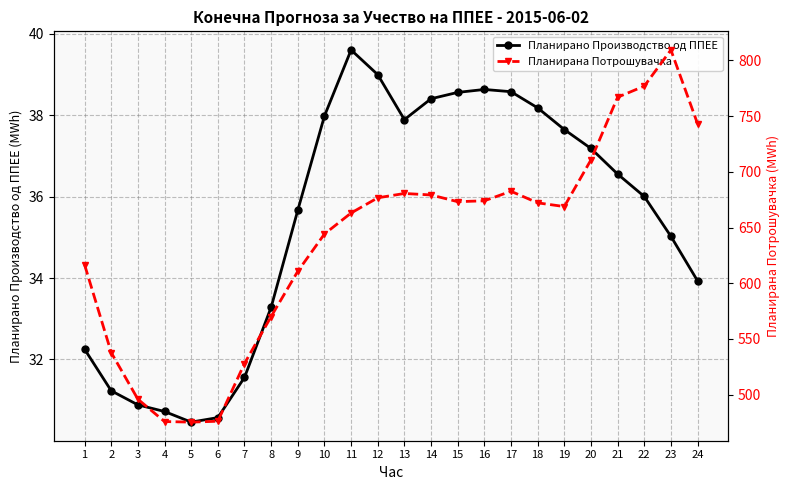

Which series changed the most between 5 and 23?

Планирана Потрошувачка